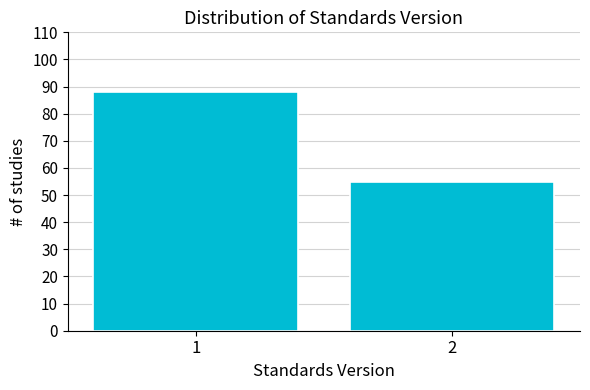

Reading right to left, list all the values displayed in this chart.

2=55	1=88